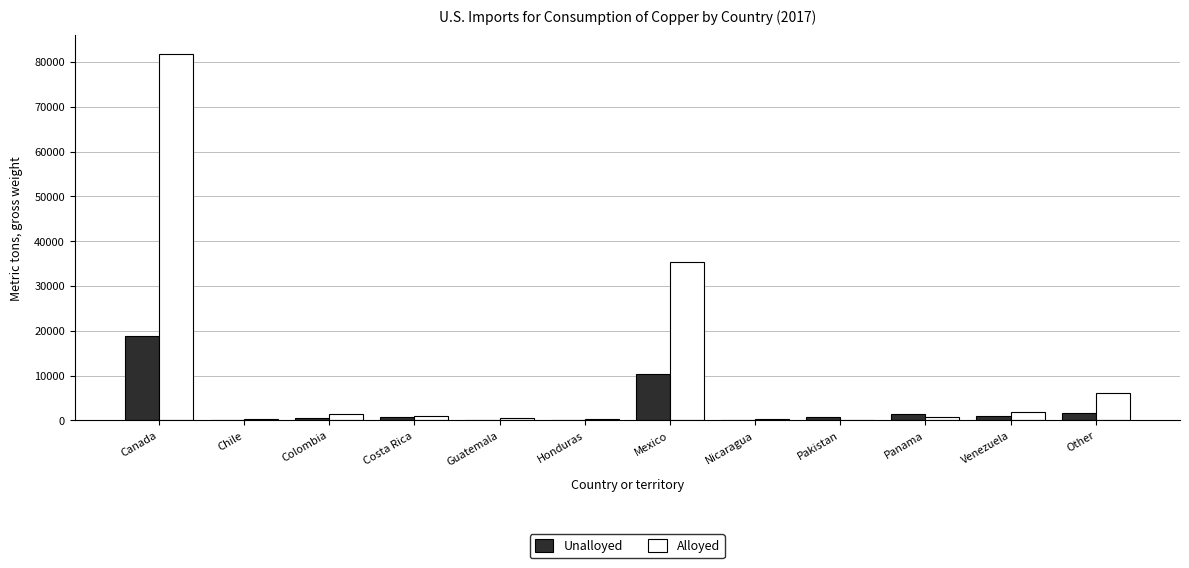

Is it true that Alloyed equals 321 at Nicaragua?

True